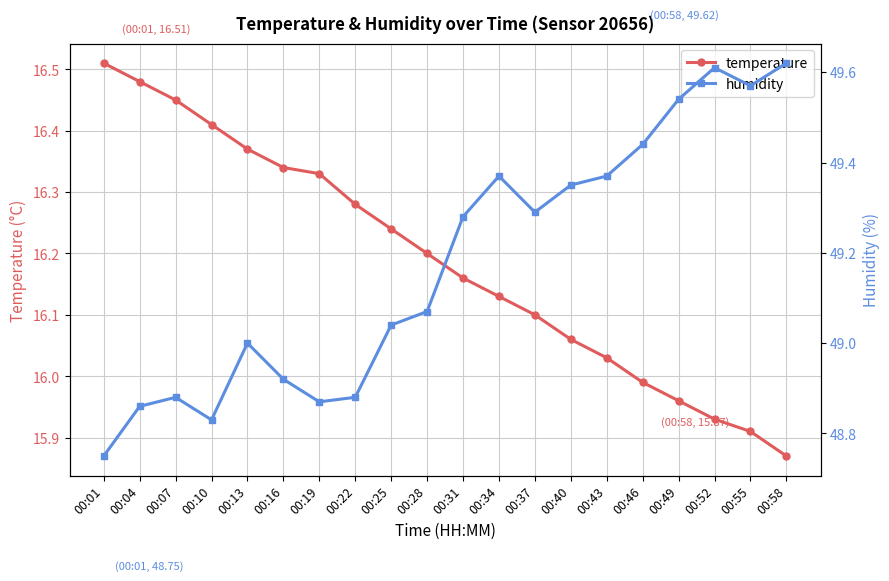

True or false: temperature and humidity cross at least once.

False